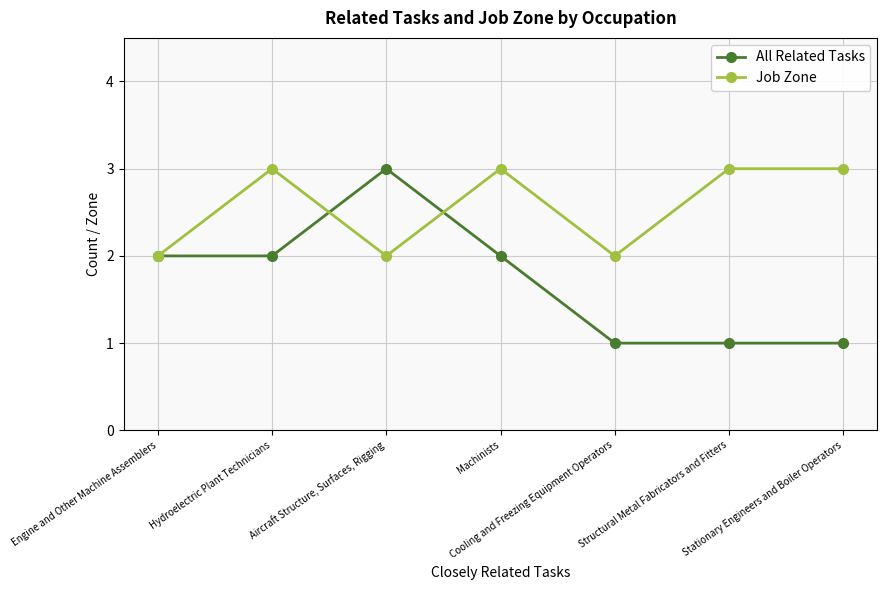

Reading left to right, what are all the values shown in this chart?

All Related Tasks: 2	2	3	2	1	1	1
Job Zone: 2	3	2	3	2	3	3